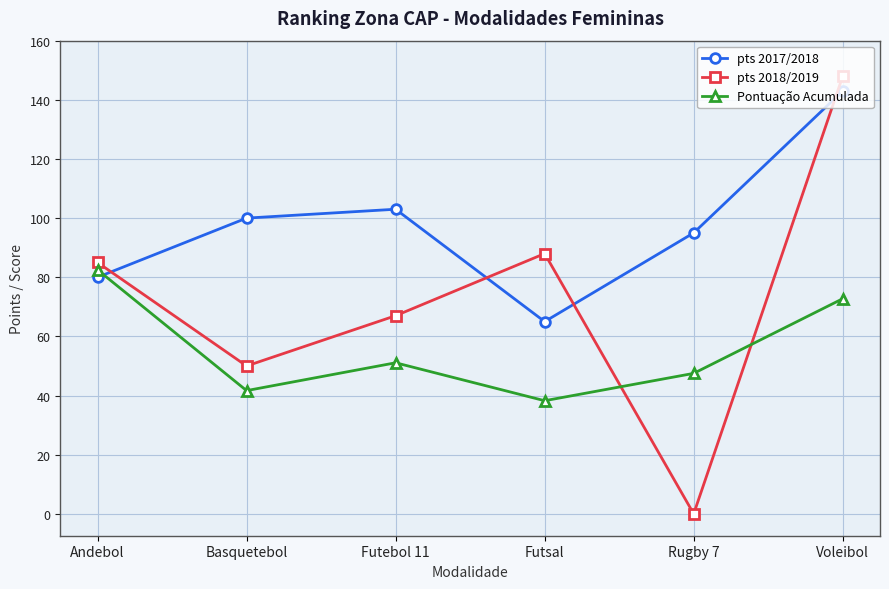

How many interior local valleys does the Pontuação Acumulada series have?

2